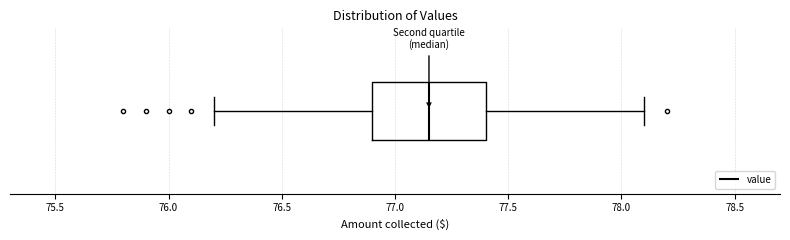

Read this box plot against the x-axis: the position of the median line, the range covered by the box, and the ends of both whiskers. The values are not printed on the chart, so give them approximately, as read against the axis.

median 77.15, box 76.90 to 77.40, whiskers 76.20 to 78.10